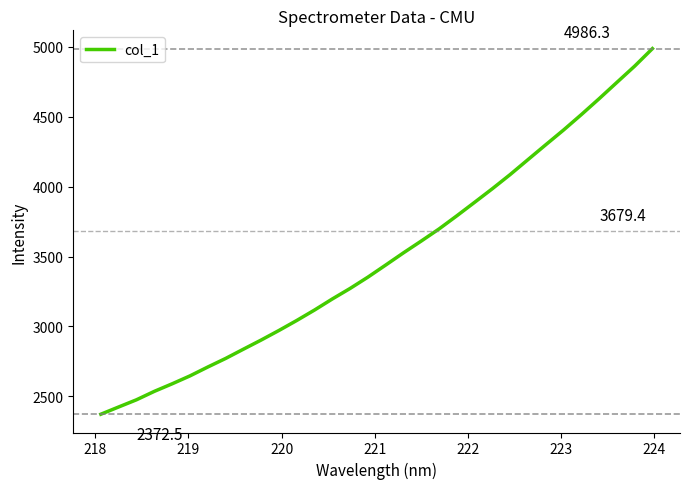

What is the maximum value shown in the chart?

4986.3